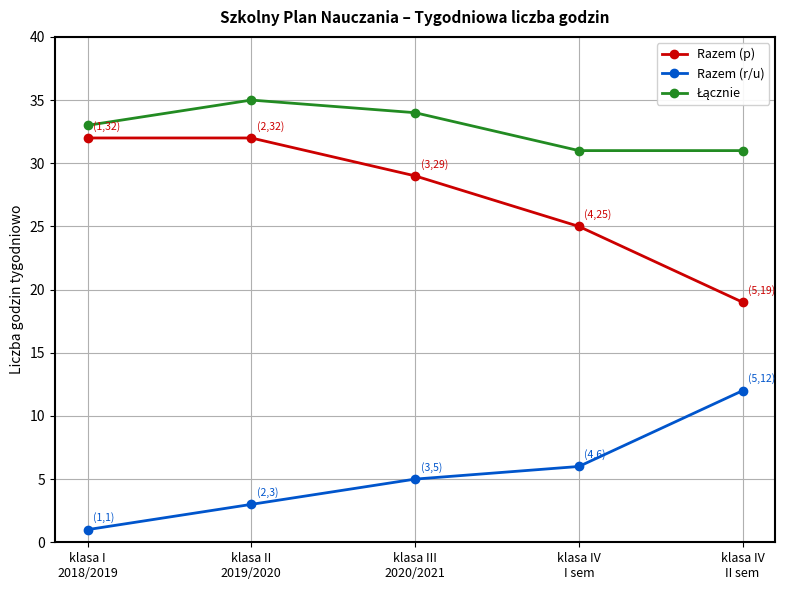

True or false: Razem (p) and Razem (r/u) intersect in this chart.

False